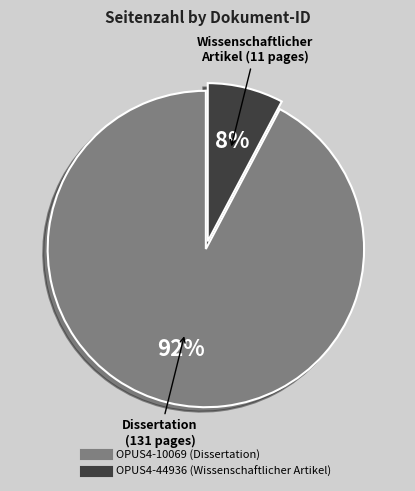

What is the majority slice?

OPUS4-10069 (Dissertation)